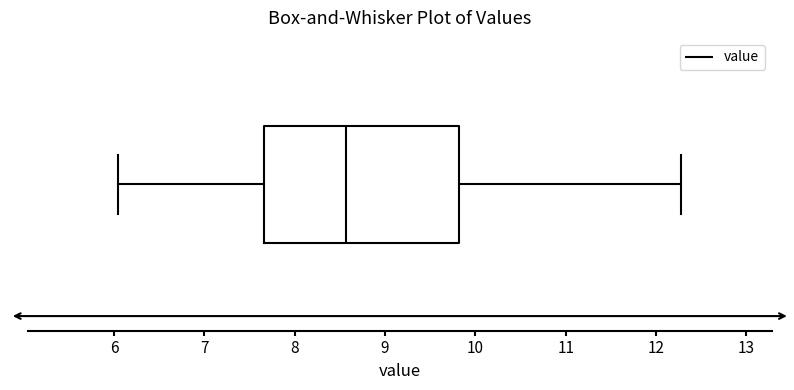

Read this box plot against the x-axis: the position of the median line, the range covered by the box, and the ends of both whiskers. The values are not printed on the chart, so give them approximately, as read against the axis.

median 8.6, box 7.7 to 9.8, whiskers 6.1 to 12.3